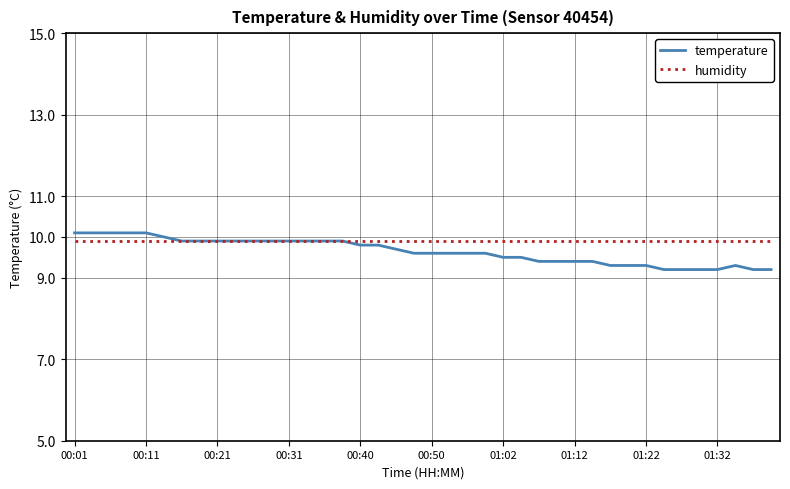

Rank the series by their maximum value, from highest to lowest.

temperature, humidity